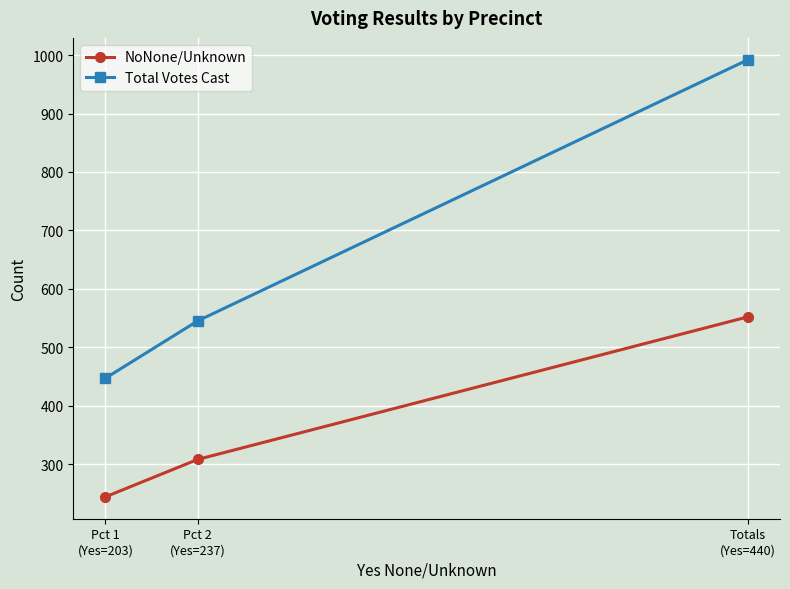

Is the value of NoNone/Unknown at Pct 1
(Yes=203) greater than the value of Total Votes Cast at Pct 1
(Yes=203)?

No